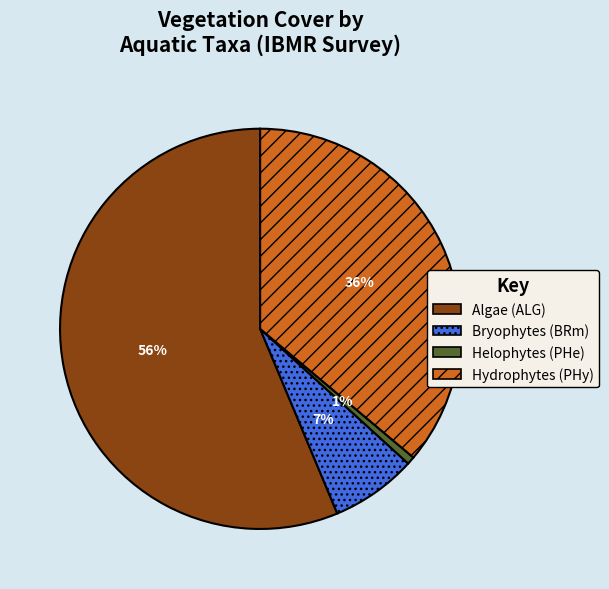

Is there any slice that represents more than half of the pie?

Yes